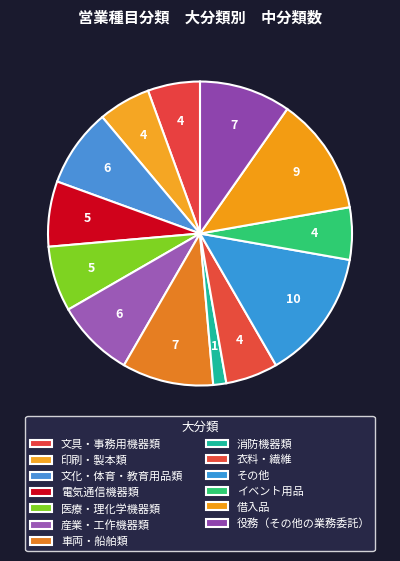

What portion of the pie excludes 産業・工作機器類?

91.7%